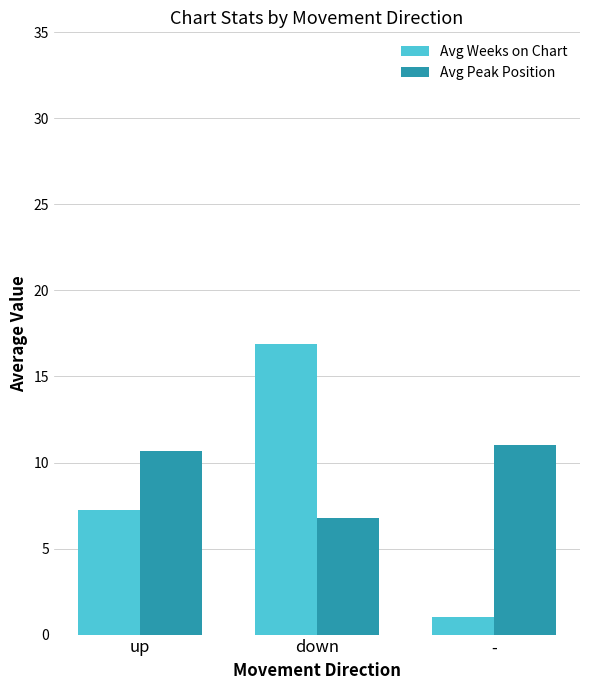

Count the number of data series in this chart.

2